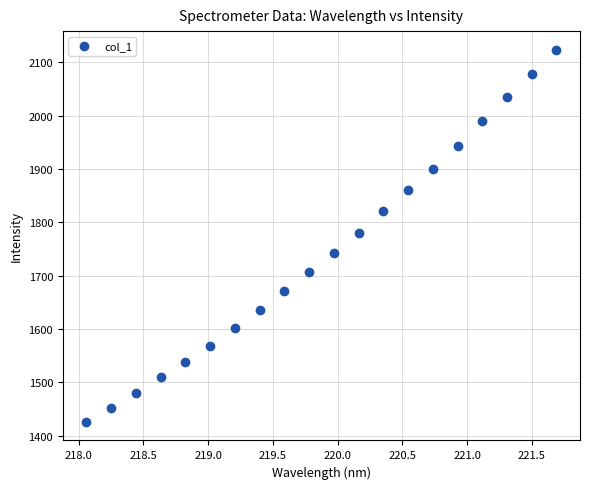

What is the range of X values (max minus min)?

3.6